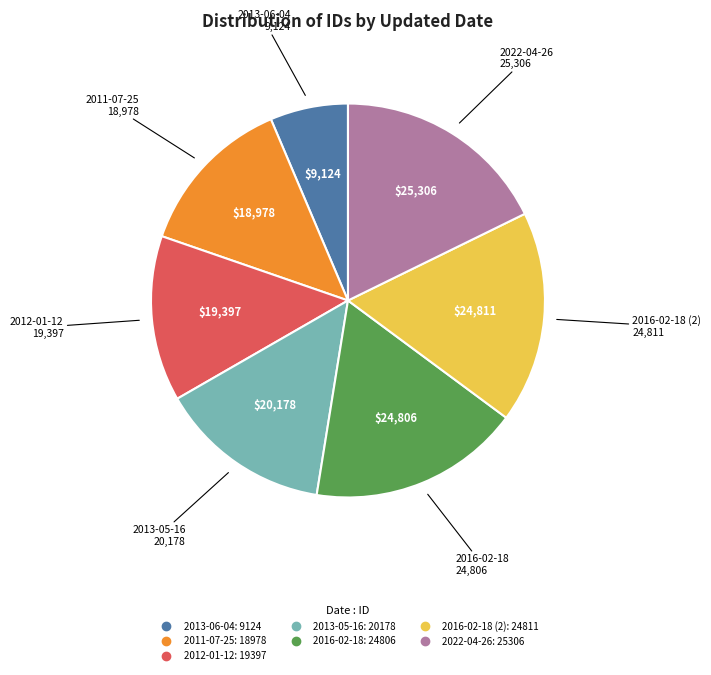

Is there a majority slice in this chart?

No